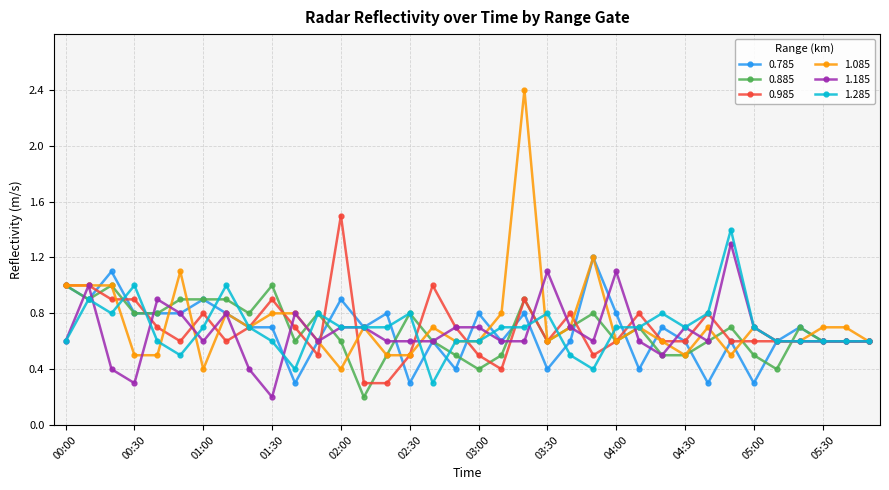

Which series has the widest spread of values?

1.085